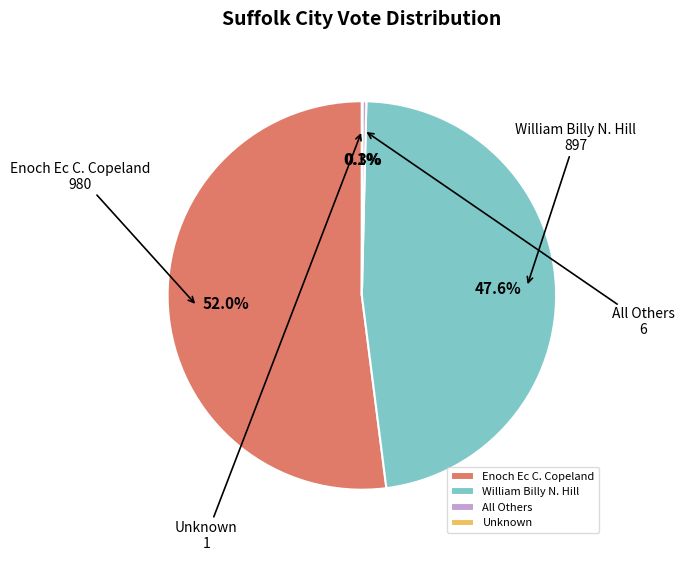

What portion of the pie excludes All Others?

99.7%